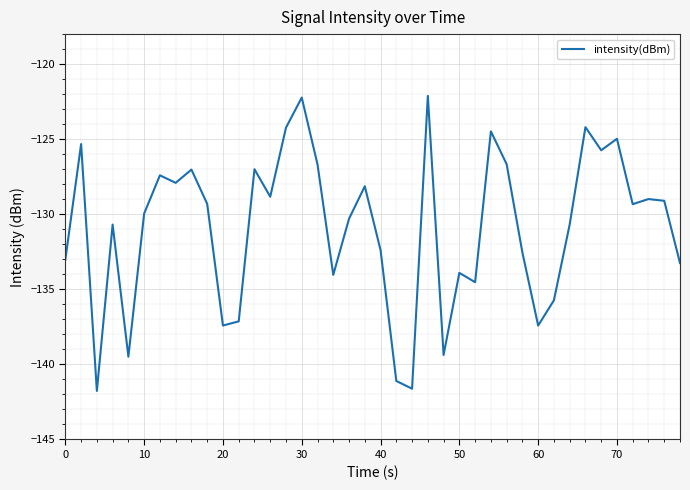

What is the difference between the maximum and minimum values?

19.7